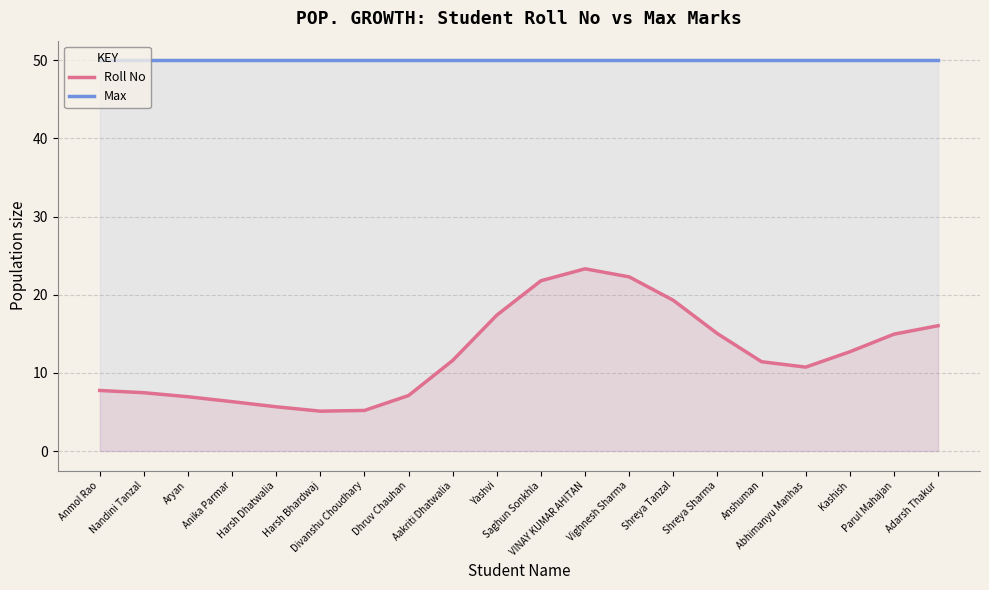

How many data points in Roll No are less than 11?

9